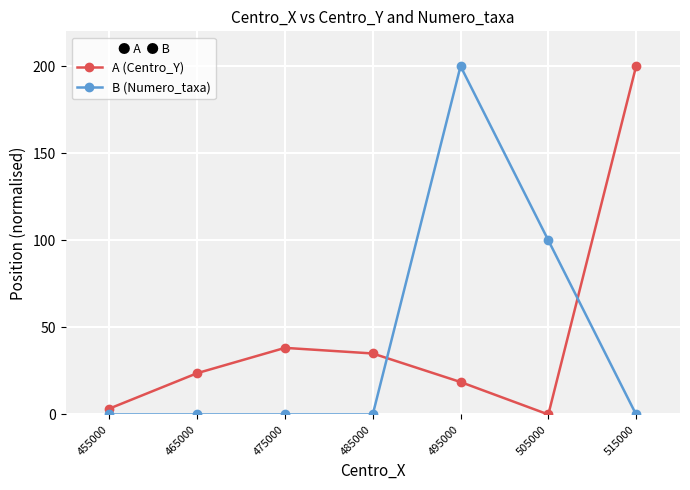

Is this an area chart (filled region under the line)?

No